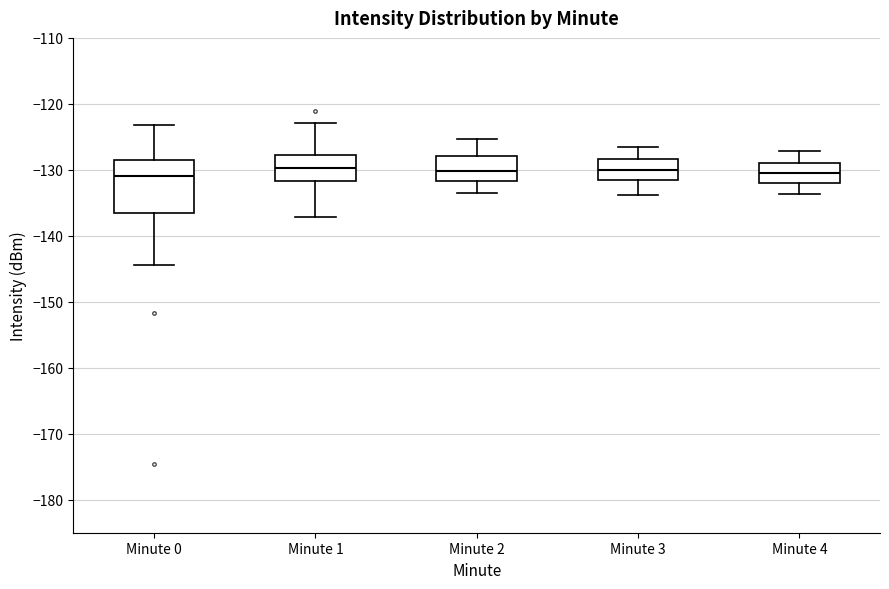

Reading left to right, transcribe this box plot: for each box, give where its median line is, the range the box spans, and where its two whiskers end, as read against the y-axis. The values are not printed on the chart, so give them approximately, as read against the axis.

Minute 0: median -131, box -137 to -128, whiskers -144 to -123
Minute 1: median -130, box -132 to -128, whiskers -137 to -123
Minute 2: median -130, box -132 to -128, whiskers -133 to -125
Minute 3: median -130, box -132 to -128, whiskers -134 to -126
Minute 4: median -130, box -132 to -129, whiskers -134 to -127